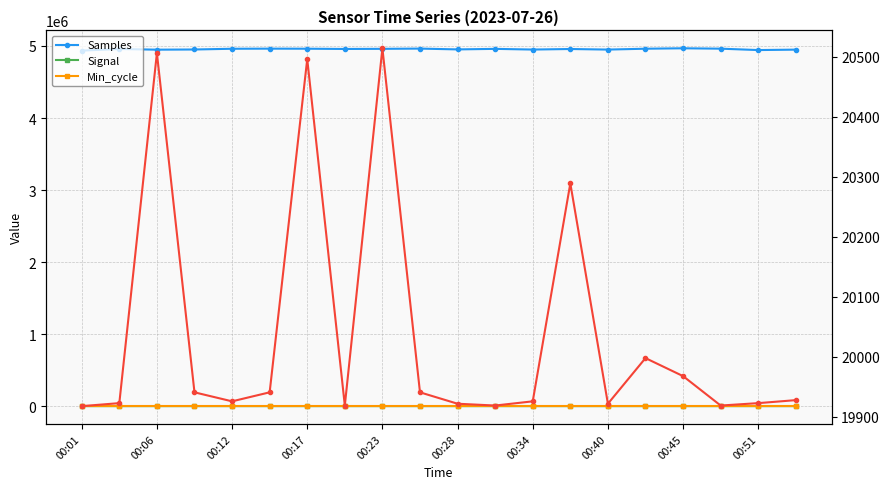

Which series has the largest total across all categories?

Samples